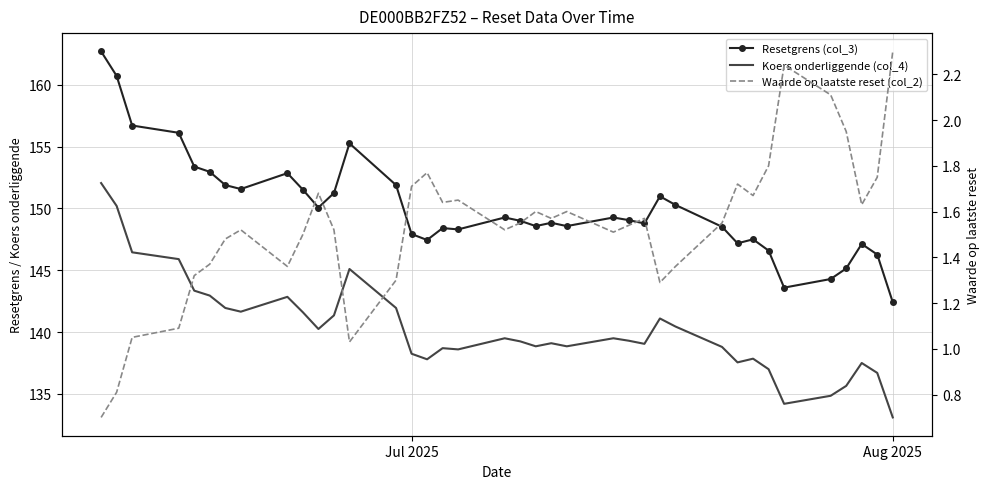

The Waarde op laatste reset (col_2) series shows 2.1 at 21. True or false?

False